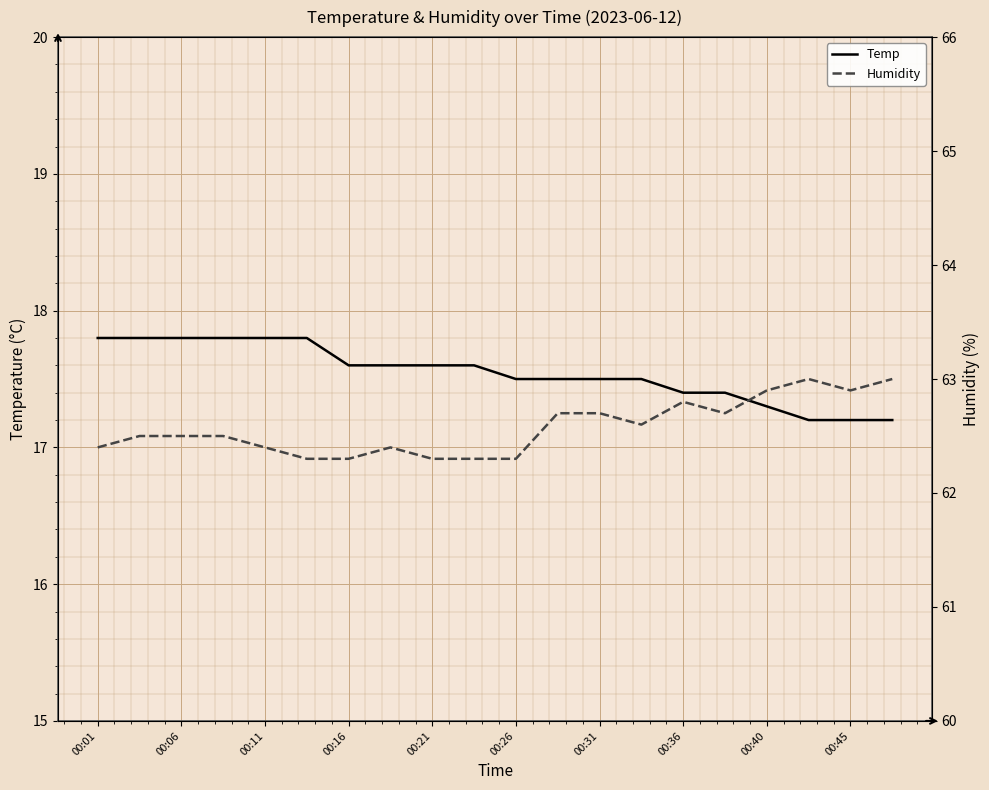

True or false: Temp has a value of 17.8 at 00:06.

True